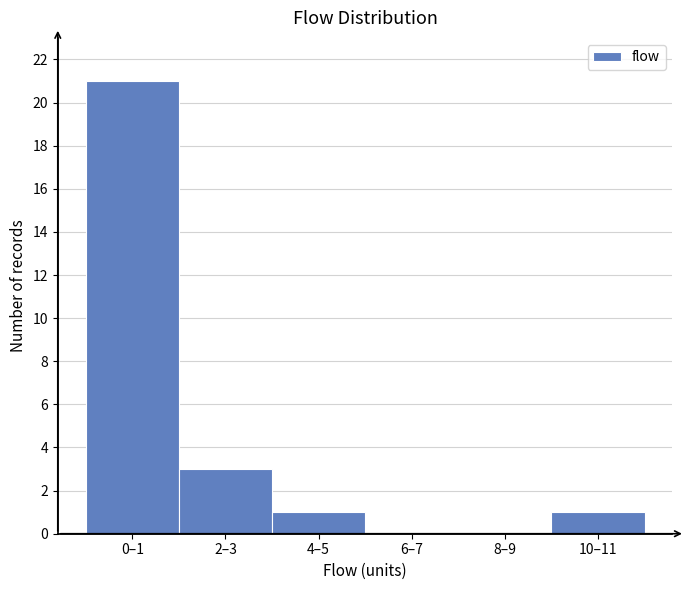

Reading left to right, extract all data points from this chart.

0–1=21	2–3=3	4–5=1	6–7=0	8–9=0	10–11=1